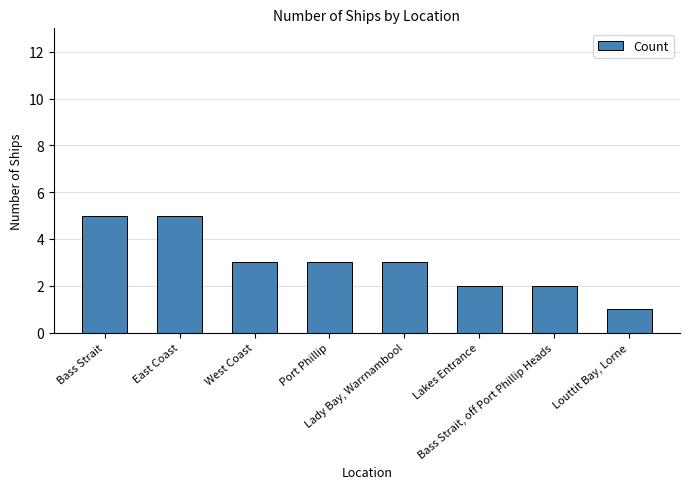

Where does the data first go above 3?

Bass Strait